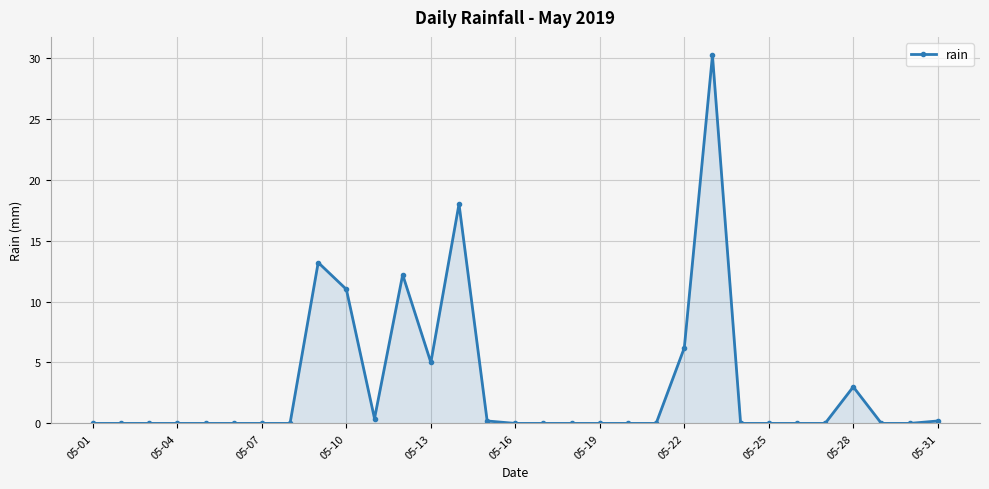

What is the greatest value displayed?

30.2